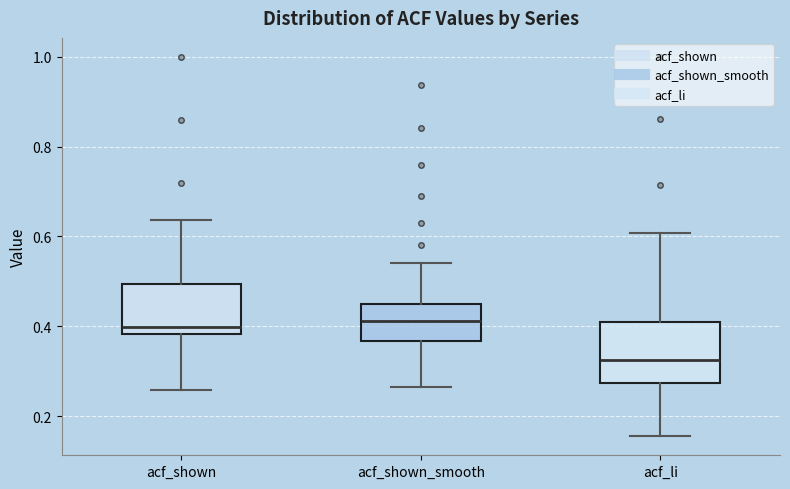

Reading left to right, transcribe this box plot: for each box, give where its median line is, the range the box spans, and where its two whiskers end, as read against the y-axis. The values are not printed on the chart, so give them approximately, as read against the axis.

acf_shown: median 0.40, box 0.38 to 0.50, whiskers 0.26 to 0.64
acf_shown_smooth: median 0.42, box 0.36 to 0.44, whiskers 0.26 to 0.54
acf_li: median 0.32, box 0.28 to 0.40, whiskers 0.16 to 0.60